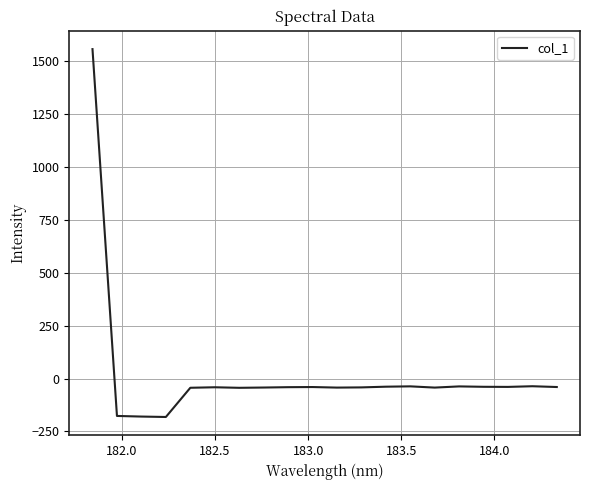

What is the greatest value displayed?

1557.2